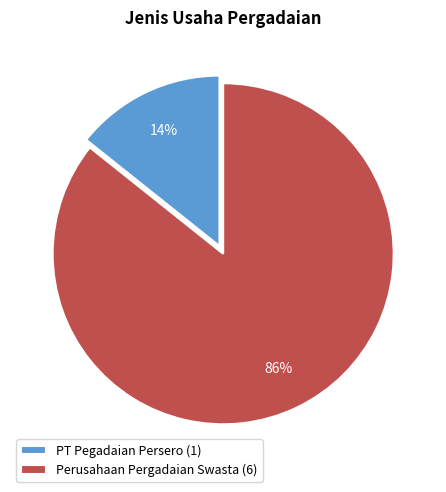

Which category has the smallest portion of the pie?

PT Pegadaian Persero